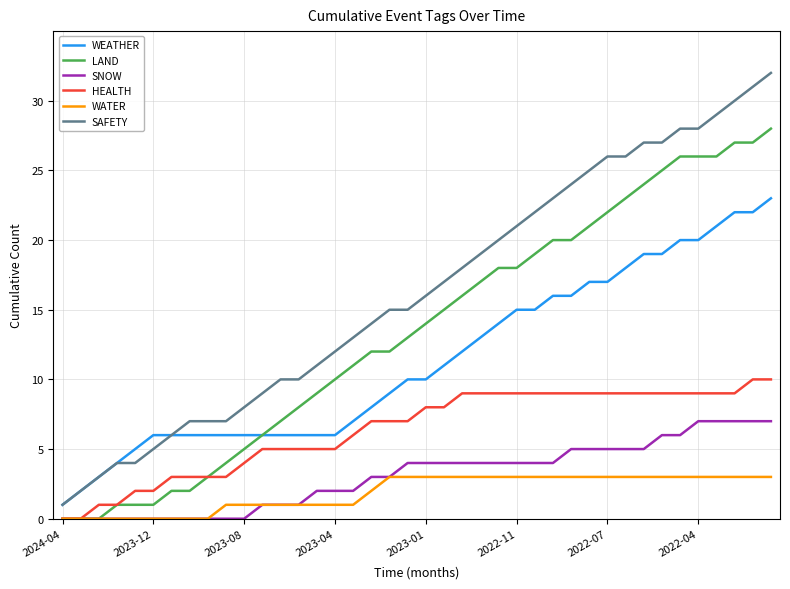

Rank the series by their maximum value, from highest to lowest.

SAFETY, LAND, WEATHER, HEALTH, SNOW, WATER